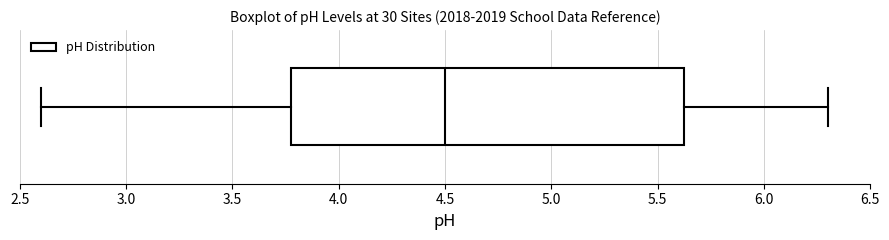

Transcribe this box plot: give where the median line is, the range the box spans, and where the two whiskers end, as read against the x-axis. The values are not printed on the chart, so give them approximately, as read against the axis.

median 4.50, box 3.80 to 5.65, whiskers 2.60 to 6.30